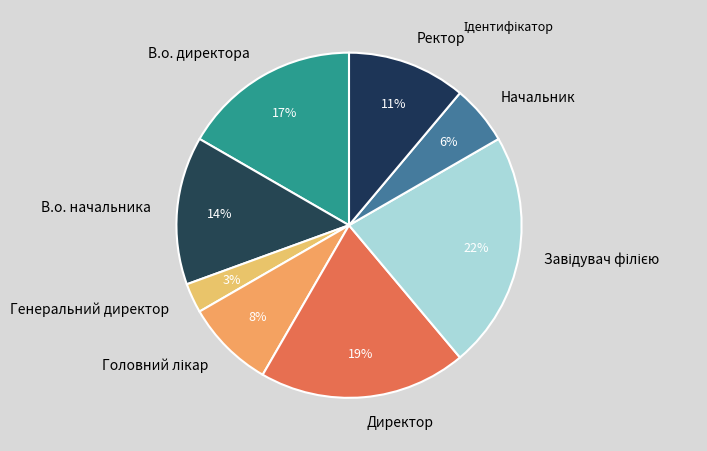

Is there a majority slice in this chart?

No